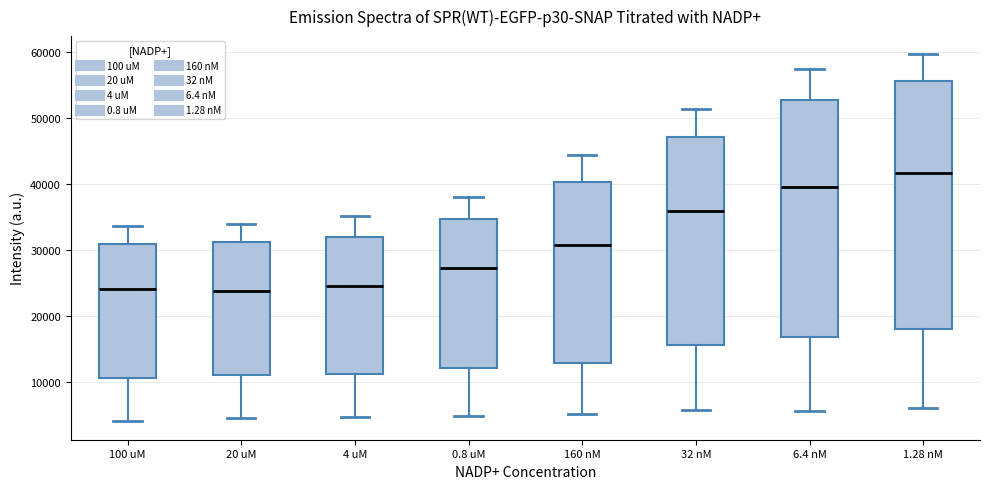

Where does the lower whisker of the box for 6.4 nM end on the y-axis? The values are not printed on the chart, so give them approximately, as read against the axis.

6000